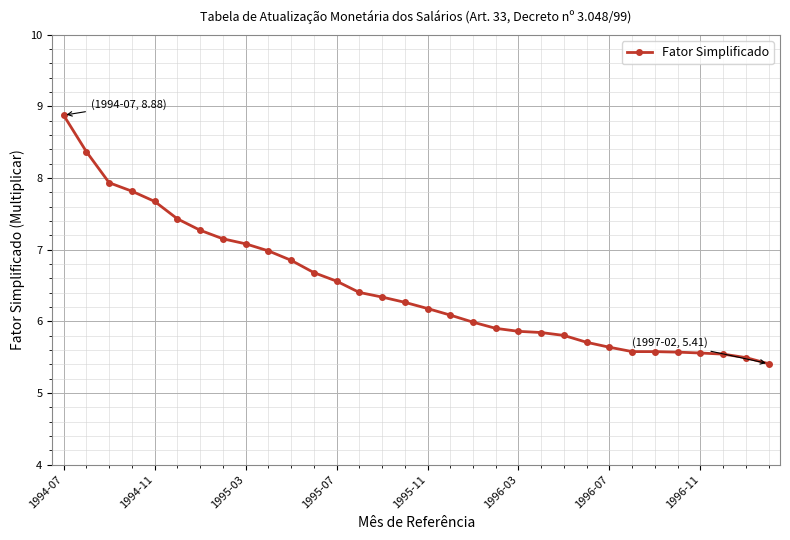

What is the difference between the second highest and minimum values?

3.0